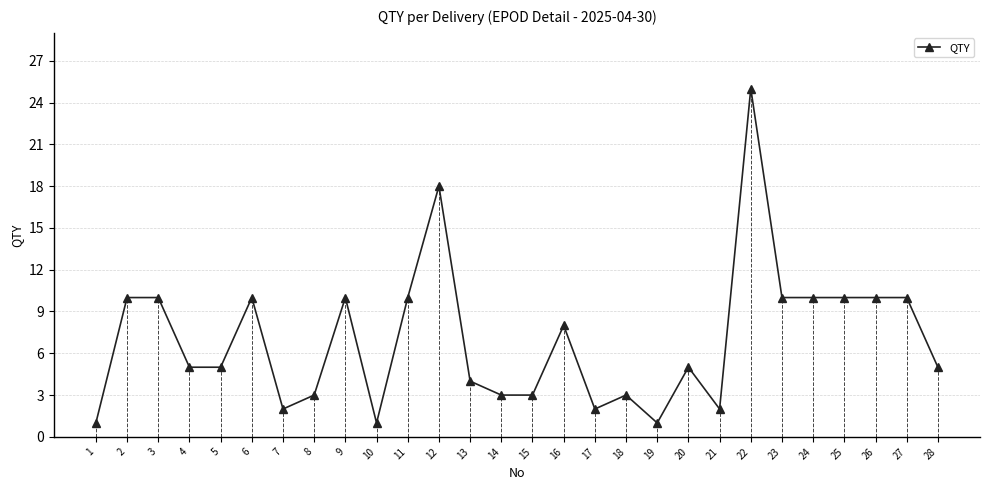

What is the minimum value shown in the chart?

1